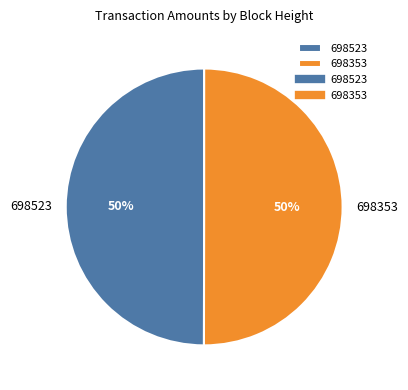

Combined, do 698353 and 698523 account for over 50%?

Yes